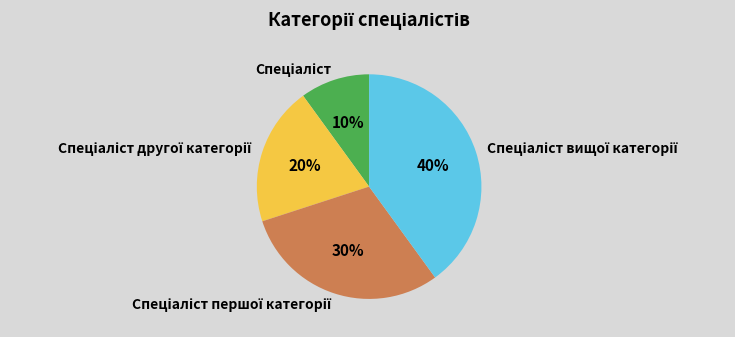

To the nearest percent, what is the average slice percentage?

25%